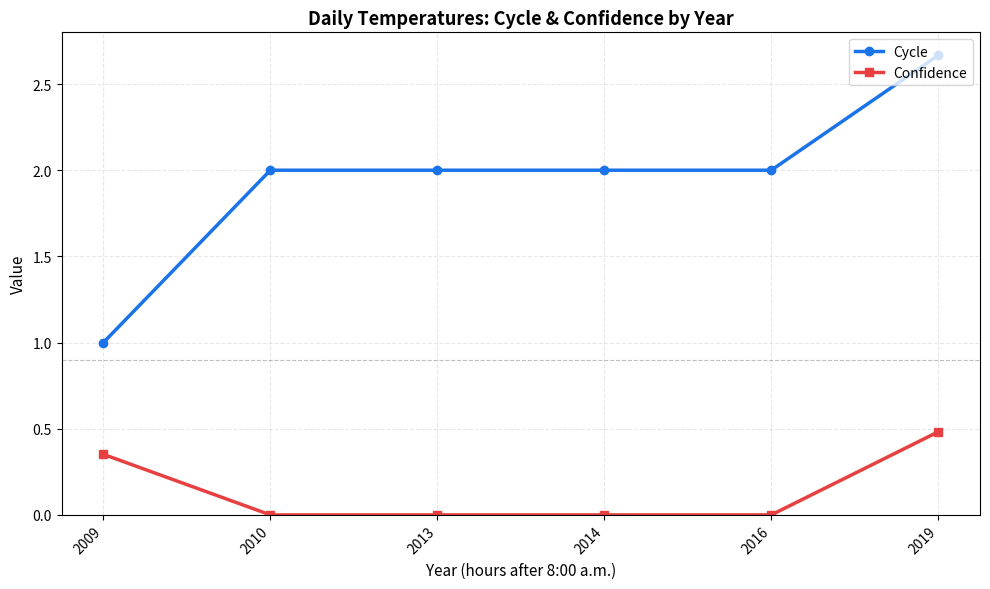

Is it true that Confidence equals 0.3 at 2014?

False